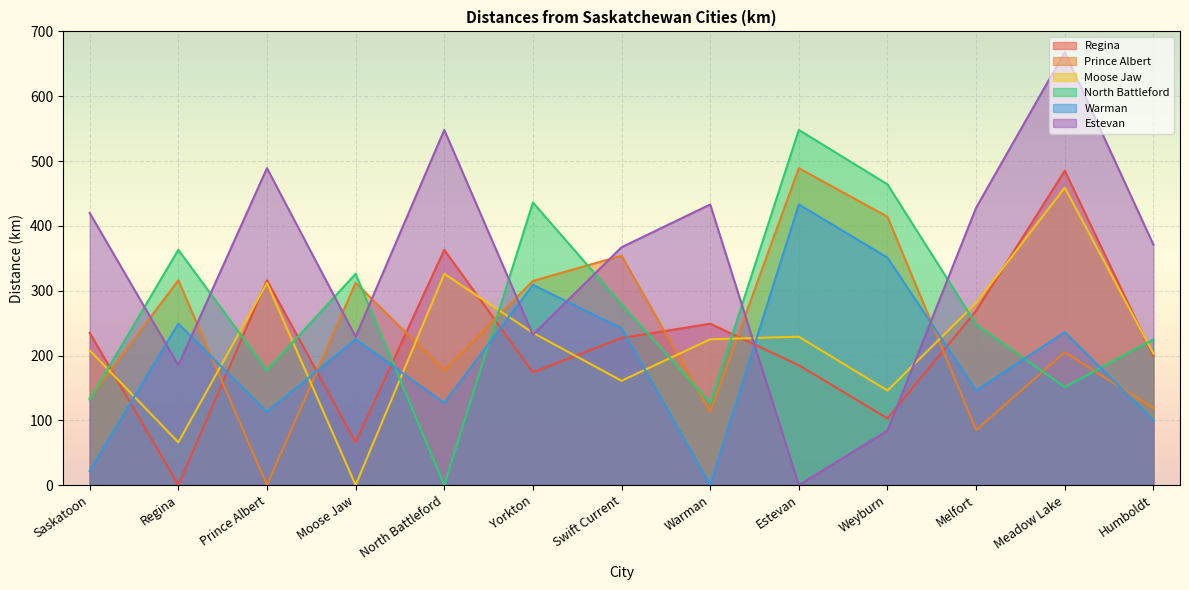

Reading left to right, transcribe all the data shown in this chart.

Regina: Saskatoon=235	Regina=0	Prince Albert=316	Moose Jaw=66	North Battleford=363	Yorkton=174	Swift Current=227	Warman=249	Estevan=185	Weyburn=103	Melfort=269	Meadow Lake=485	Humboldt=199
Prince Albert: Saskatoon=134	Regina=316	Prince Albert=0	Moose Jaw=312	North Battleford=177	Yorkton=315	Swift Current=354	Warman=113	Estevan=489	Weyburn=414	Melfort=85	Meadow Lake=205	Humboldt=119
Moose Jaw: Saskatoon=208	Regina=66	Prince Albert=312	Moose Jaw=0	North Battleford=326	Yorkton=235	Swift Current=161	Warman=225	Estevan=229	Weyburn=146	Melfort=281	Meadow Lake=459	Humboldt=203
North Battleford: Saskatoon=132	Regina=363	Prince Albert=177	Moose Jaw=326	North Battleford=0	Yorkton=436	Swift Current=279	Warman=127	Estevan=548	Weyburn=464	Melfort=248	Meadow Lake=151	Humboldt=225
Warman: Saskatoon=22	Regina=249	Prince Albert=113	Moose Jaw=225	North Battleford=127	Yorkton=309	Swift Current=242	Warman=0	Estevan=433	Weyburn=351	Melfort=146	Meadow Lake=236	Humboldt=100
Estevan: Saskatoon=420	Regina=185	Prince Albert=489	Moose Jaw=229	North Battleford=548	Yorkton=232	Swift Current=367	Warman=433	Estevan=0	Weyburn=84	Melfort=428	Meadow Lake=668	Humboldt=371